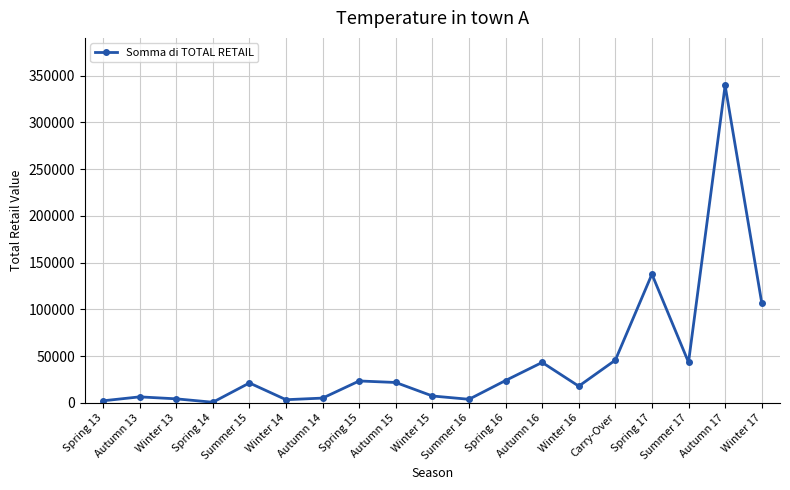

Approximately how many times larger is the value at Winter 16 compared to Winter 17?

0.2